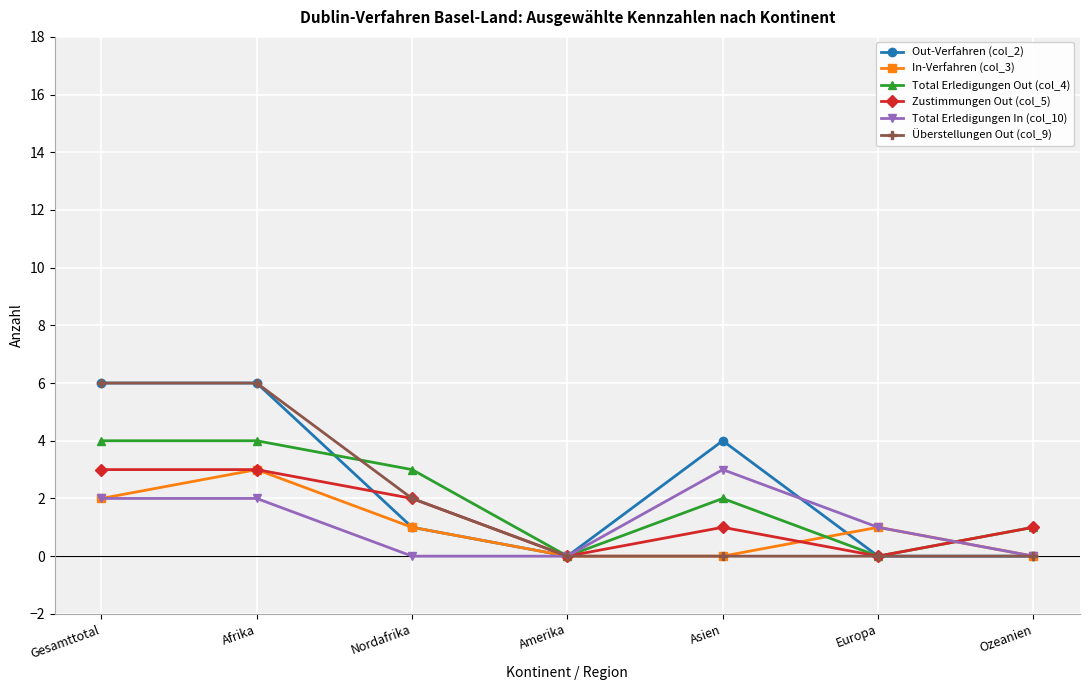

What is the sum of all Total Erledigungen In (col_10) values?

8